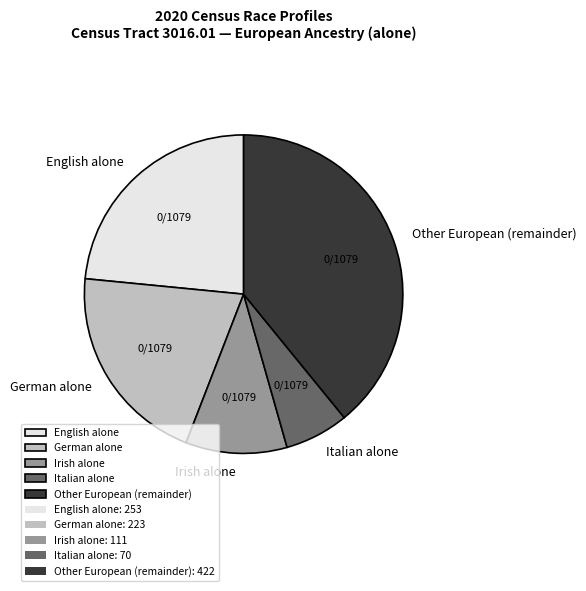

Is it true that English alone is 23% of the pie?

True